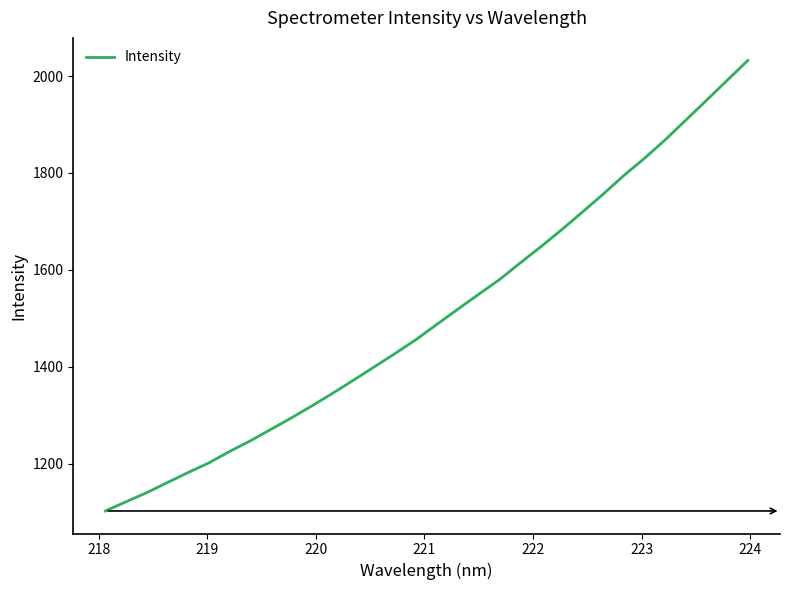

What is the smallest value displayed?

1102.7